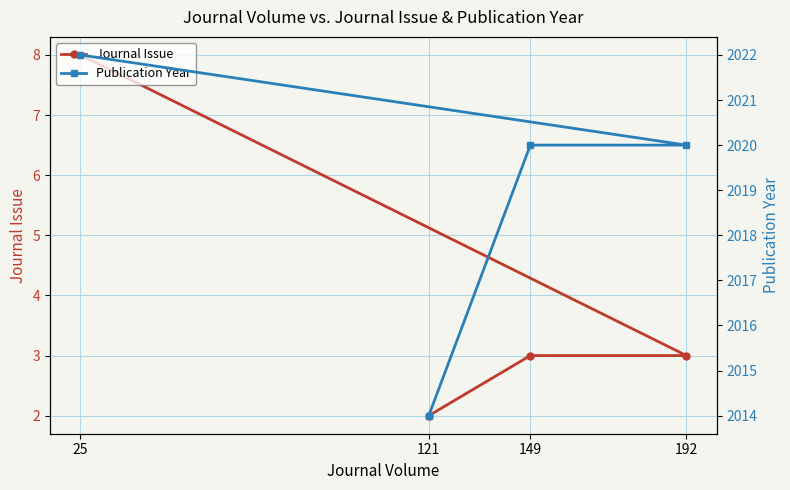

What is the difference between the maximum and second lowest values in the Publication Year series?

2